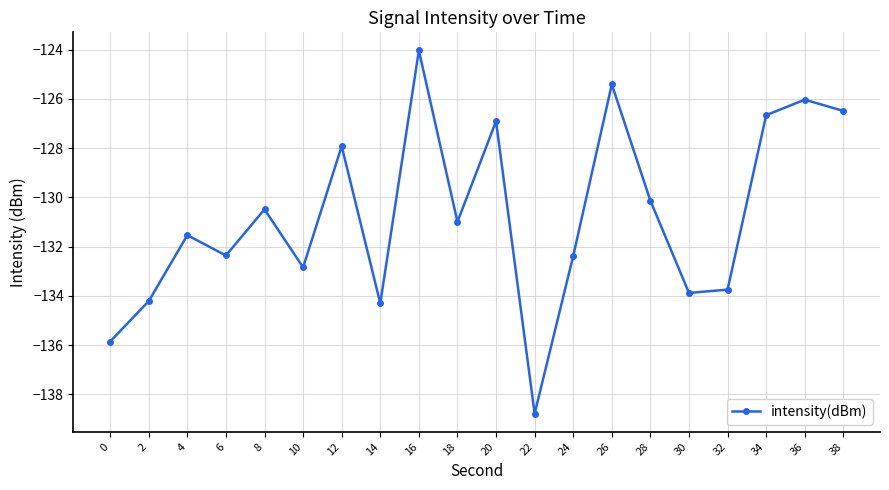

Read the value at 10.

-132.8